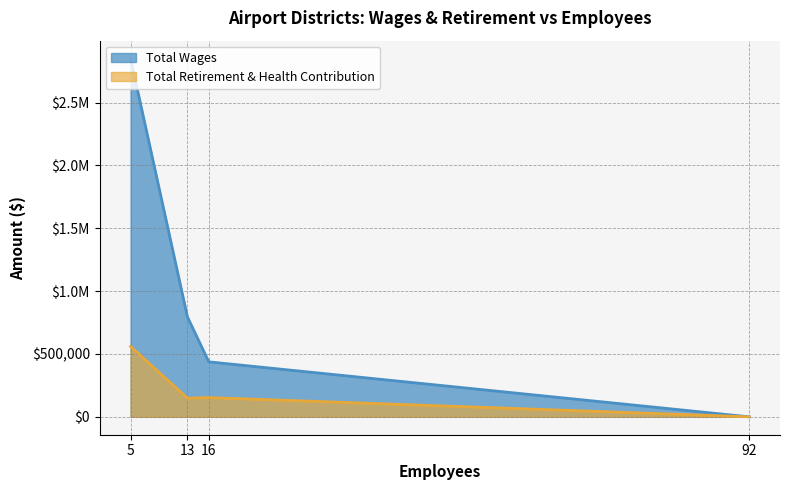

Reading left to right, list all the values displayed in this chart.

Total Wages: 2849407	794683	437249	0
Total Retirement & Health Contribution: 560000	148194	152930	0